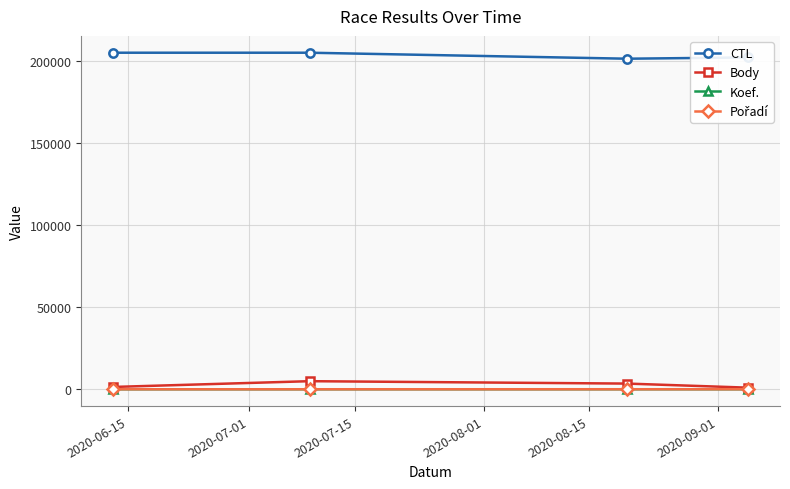

Which series has the largest total across all categories?

CTL